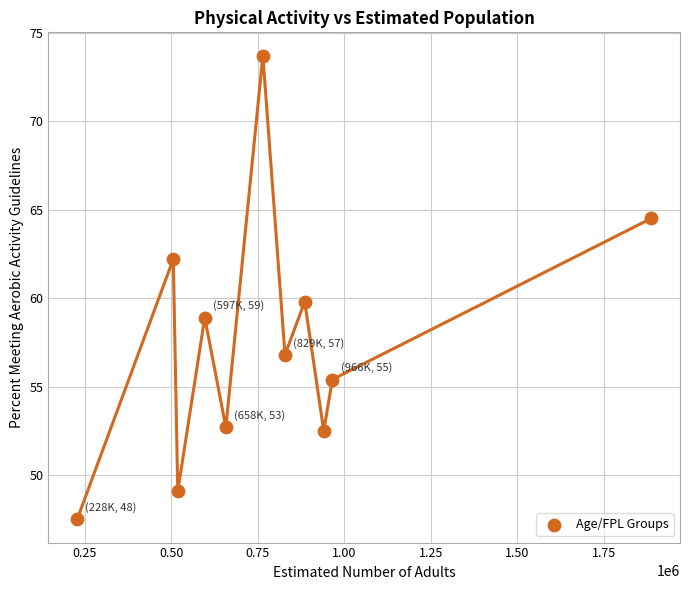

What is the range of X values (max minus min)?

1660000.0